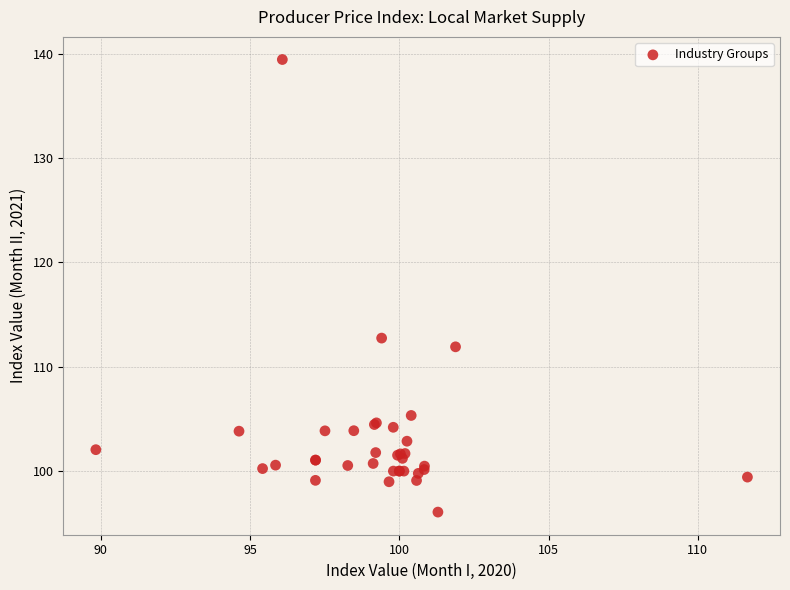

What Y value in the scatter plot is closest to 117?

112.7